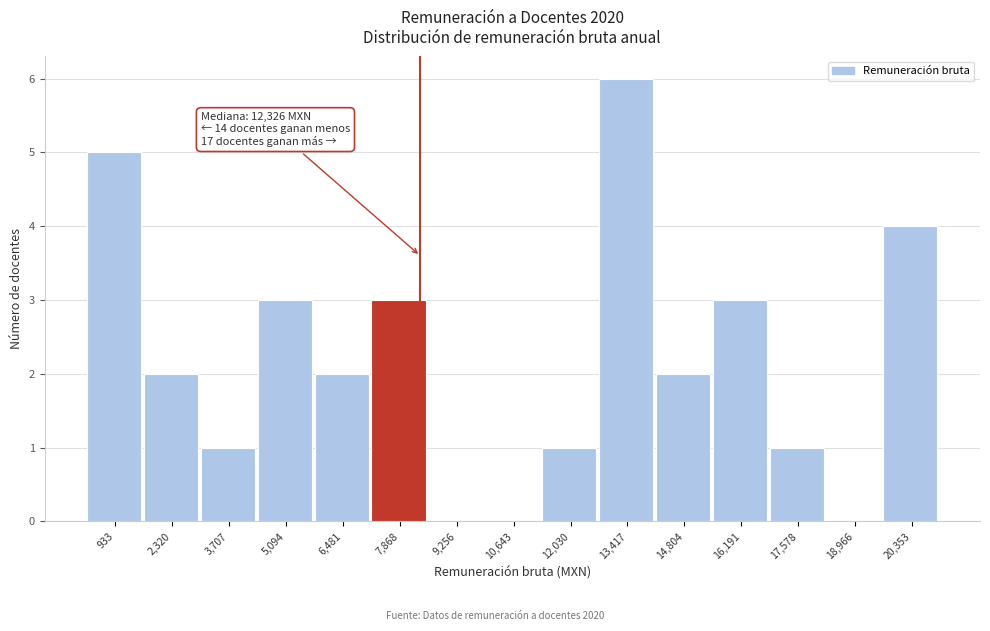

Reading left to right, extract all data points from this chart.

933=5	2,320=2	3,707=1	5,094=3	6,481=2	7,868=3	9,256=0	10,643=0	12,030=1	13,417=6	14,804=2	16,191=3	17,578=1	18,966=0	20,353=4